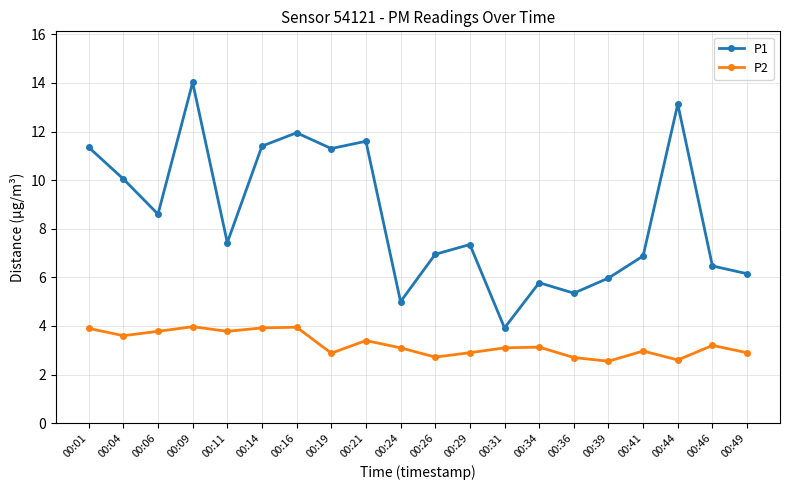

What is the total value across all series at 00:09?

18.0